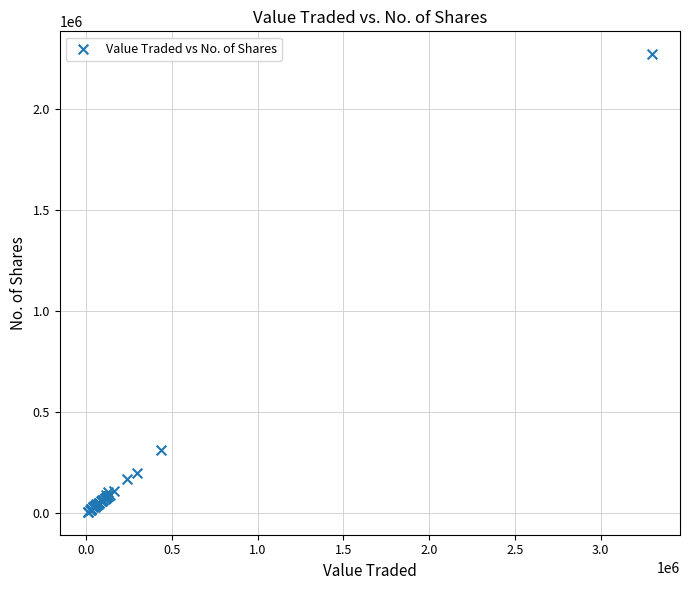

What Y value in the scatter plot is closest to 1138562?

313571